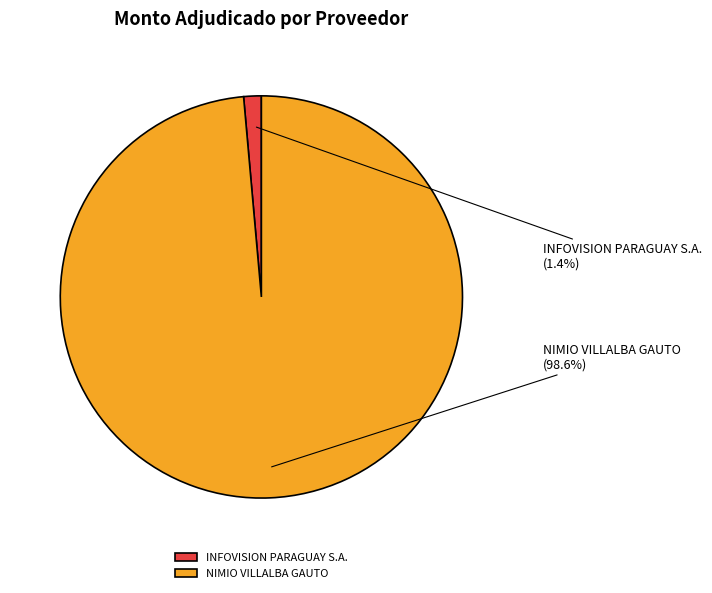

Is it true that INFOVISION PARAGUAY S.A. is 1% of the pie?

True